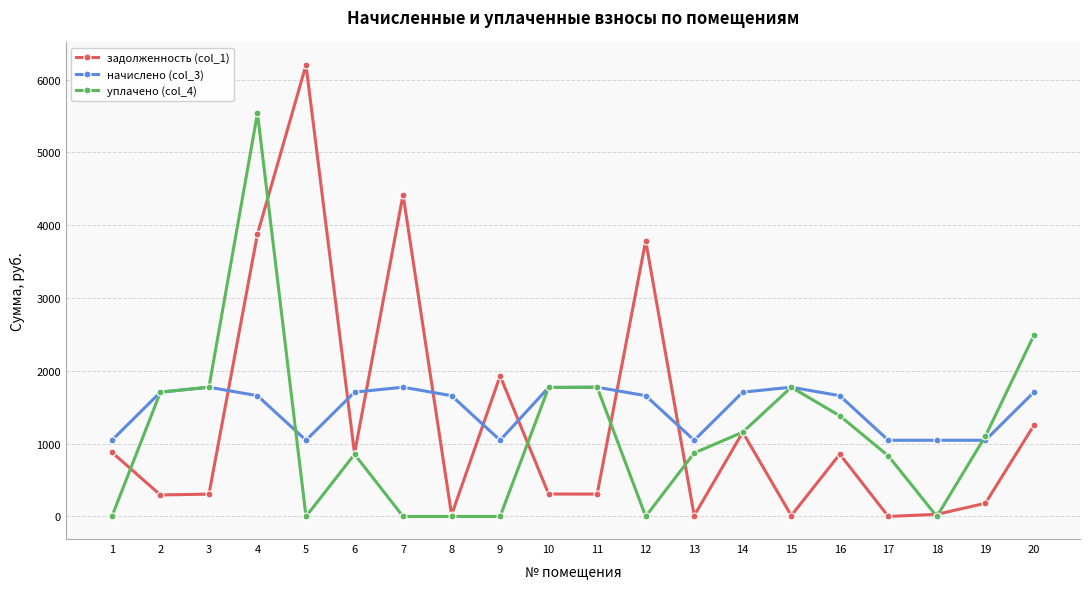

Which series ends up on top after the final intersection of начислено (col_3) and задолженность (col_1)?

начислено (col_3)